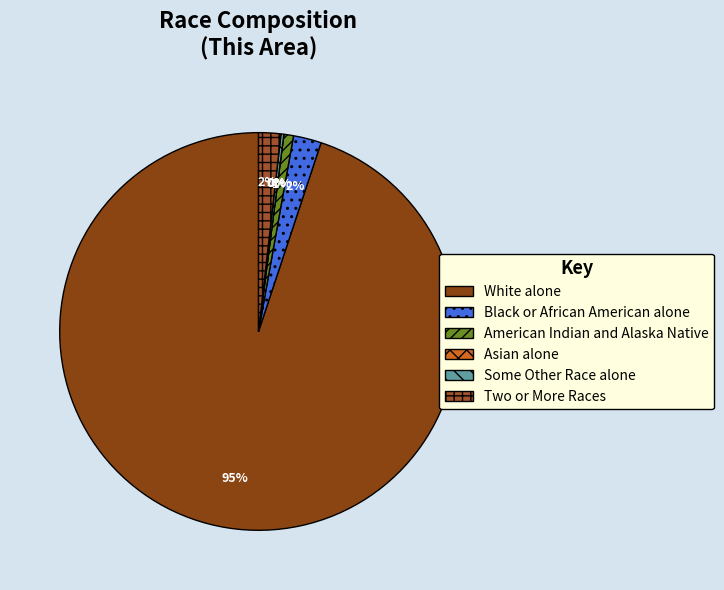

True or false: American Indian and Alaska Native accounts for 6% of the total.

False